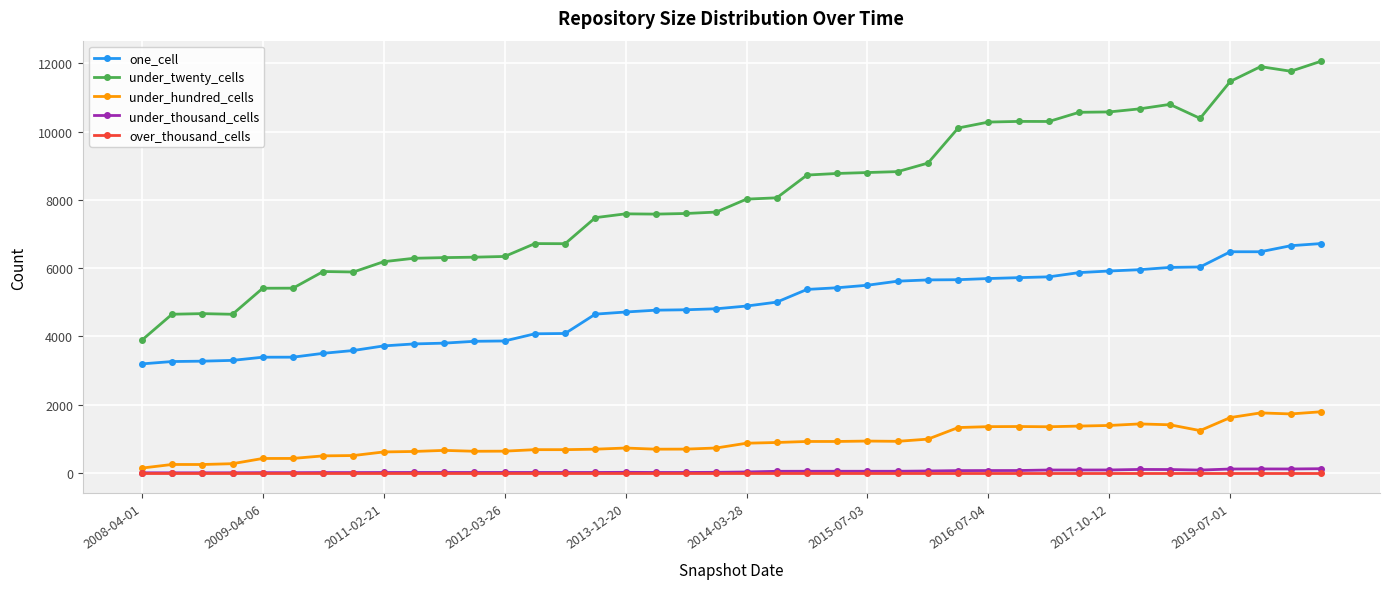

True or false: under_thousand_cells has more than 1 interior local peaks.

True